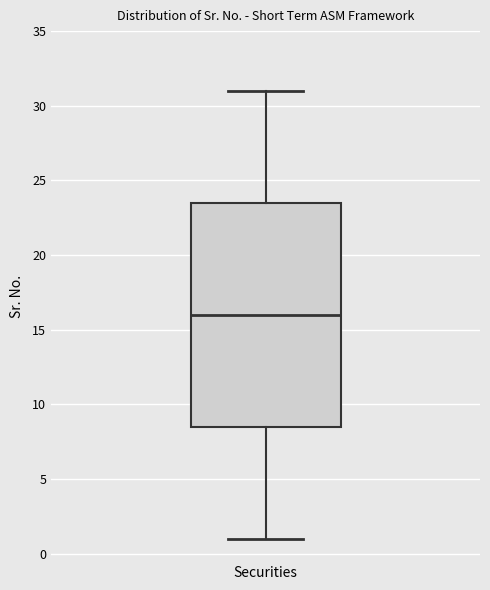

Read this box plot against the y-axis: the position of the median line, the range covered by the box, and the ends of both whiskers. The values are not printed on the chart, so give them approximately, as read against the axis.

median 16.0, box 8.5 to 23.5, whiskers 1.0 to 31.0